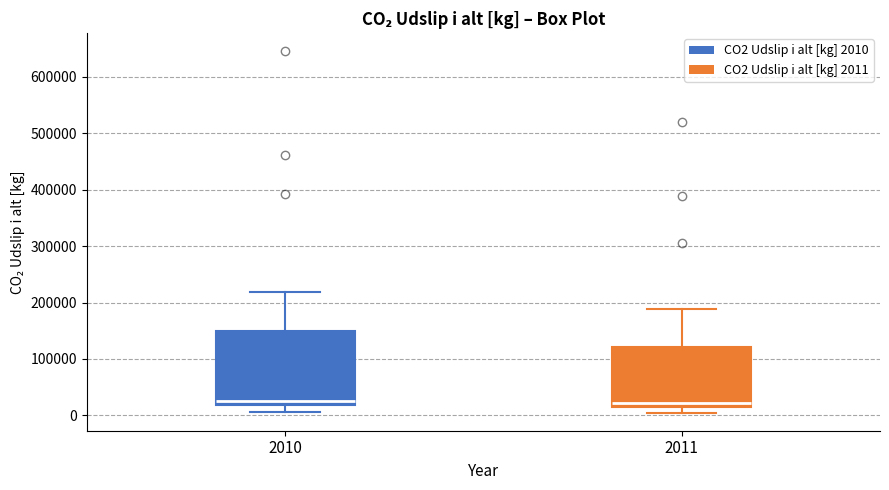

Reading left to right, transcribe this box plot: for each box, give where its median line is, the range the box spans, and where its two whiskers end, as read against the y-axis. The values are not printed on the chart, so give them approximately, as read against the axis.

2010: median 30000, box 20000 to 150000, whiskers 10000 to 220000
2011: median 20000, box 10000 to 120000, whiskers 0 to 190000